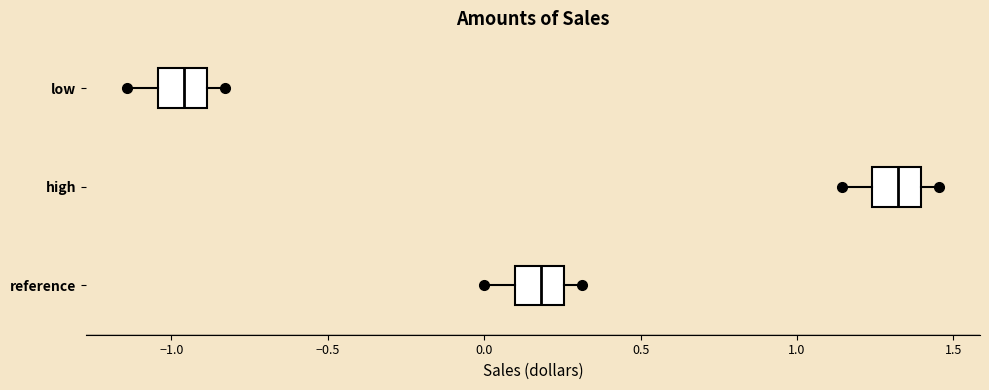

Which box's median line is the furthest to the right?

high